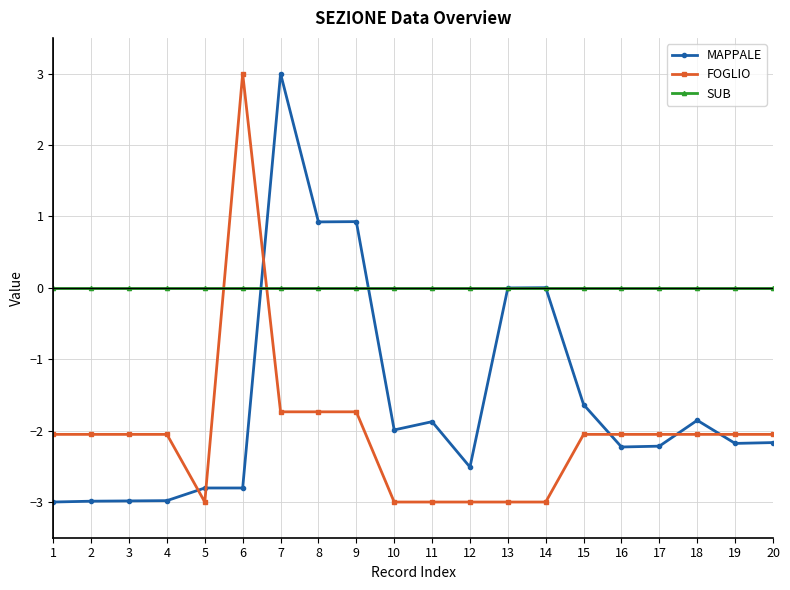

True or false: MAPPALE and FOGLIO cross at least once.

True